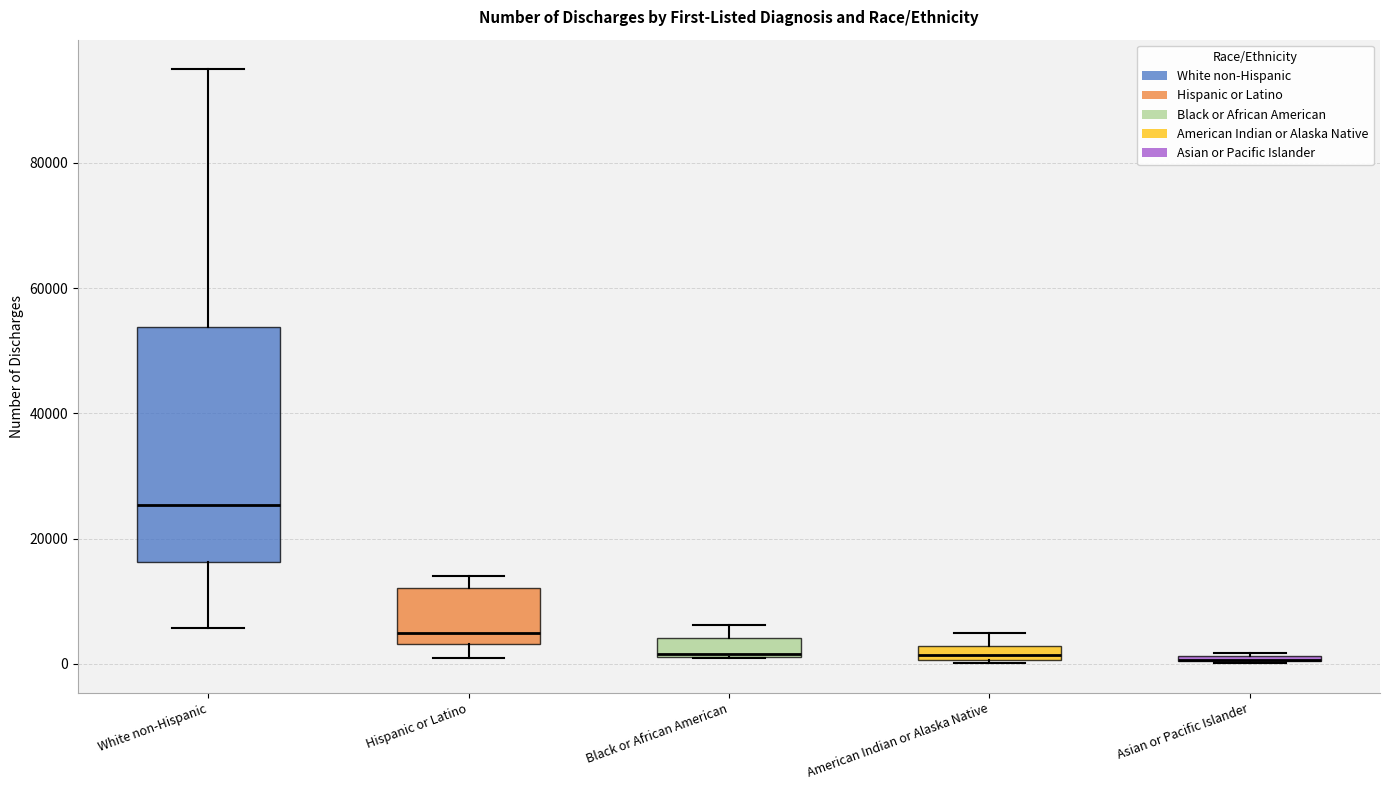

Which box is the tallest, from its lower edge to its upper edge?

White non-Hispanic